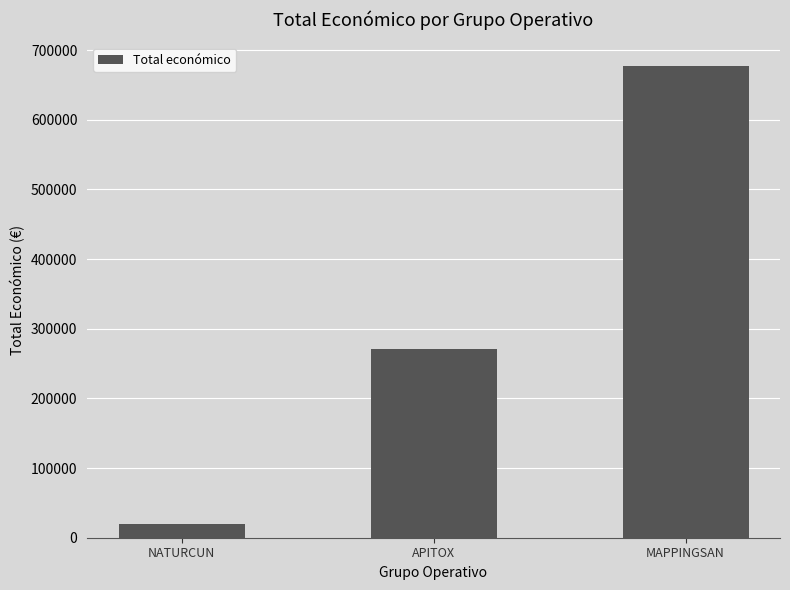

Does the chart contain stacked bars?

No